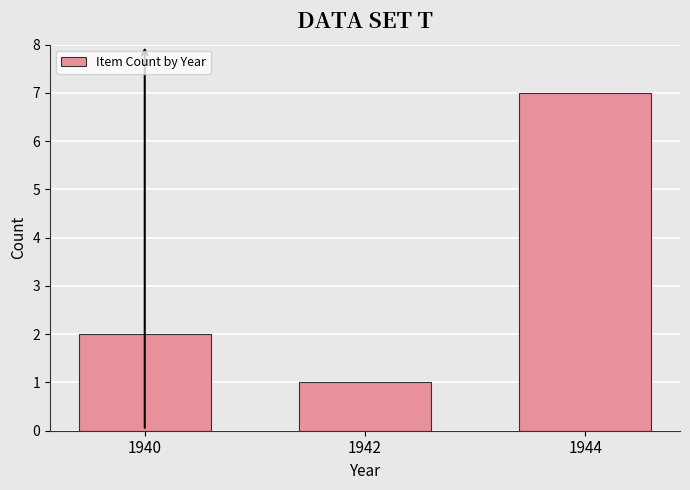

List the labels in order of value, largest first.

1944, 1940, 1942